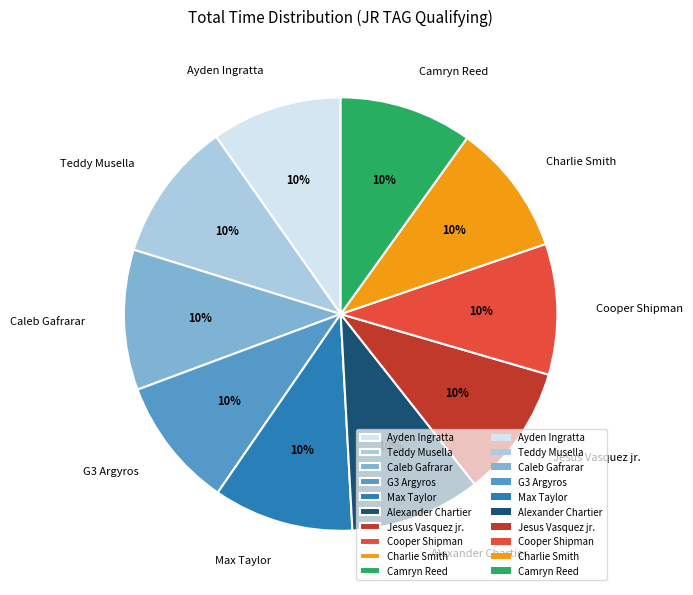

True or false: Caleb Gafrarar accounts for 24% of the total.

False